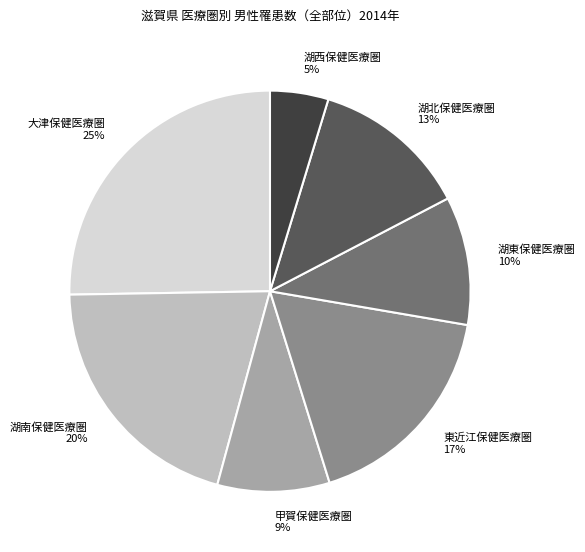

Which has a higher value, 湖南保健医療圏 or 東近江保健医療圏?

湖南保健医療圏